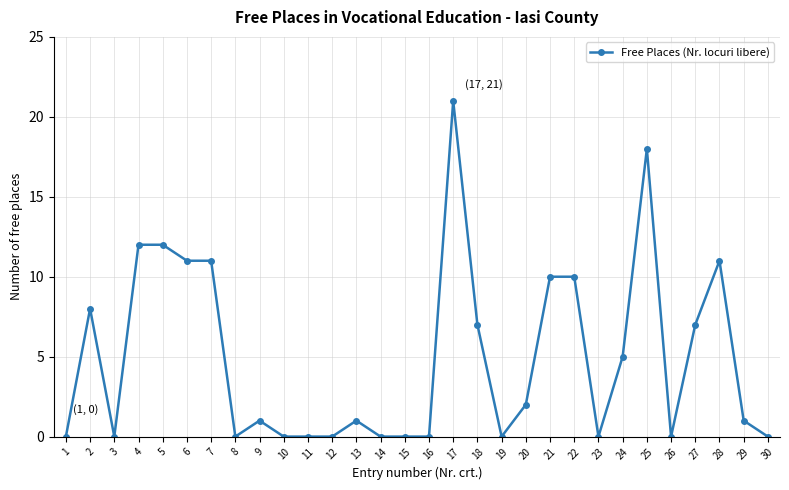

Where is the first local minimum?

3